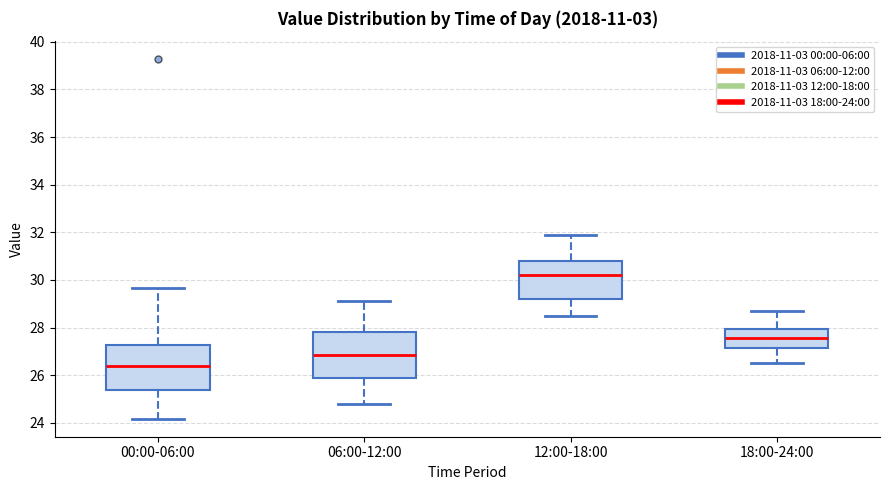

Which box has the lowest median line?

00:00-06:00